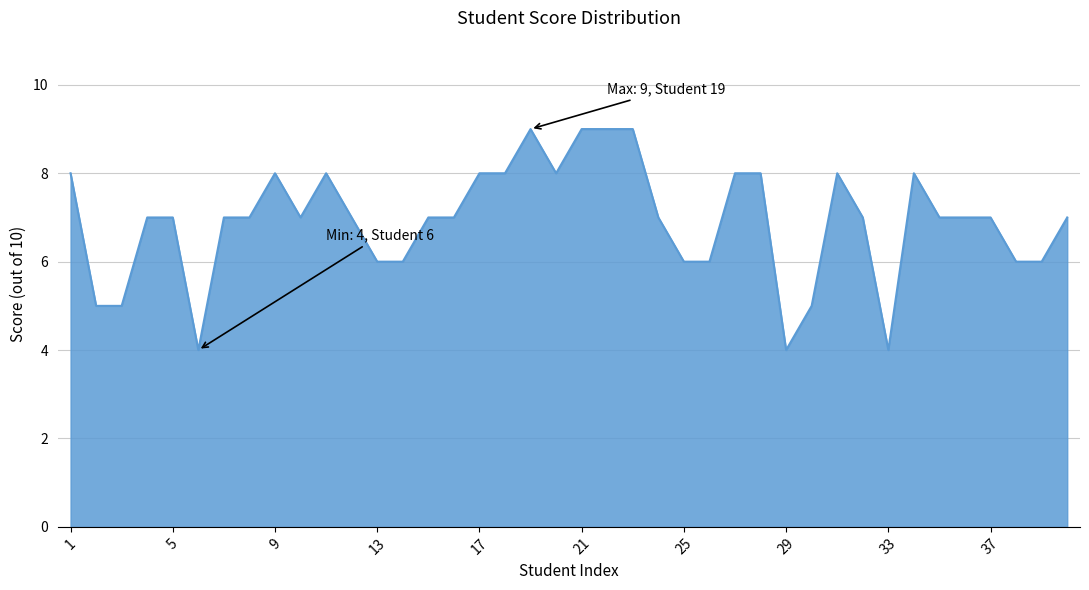

What is the greatest value displayed?

9